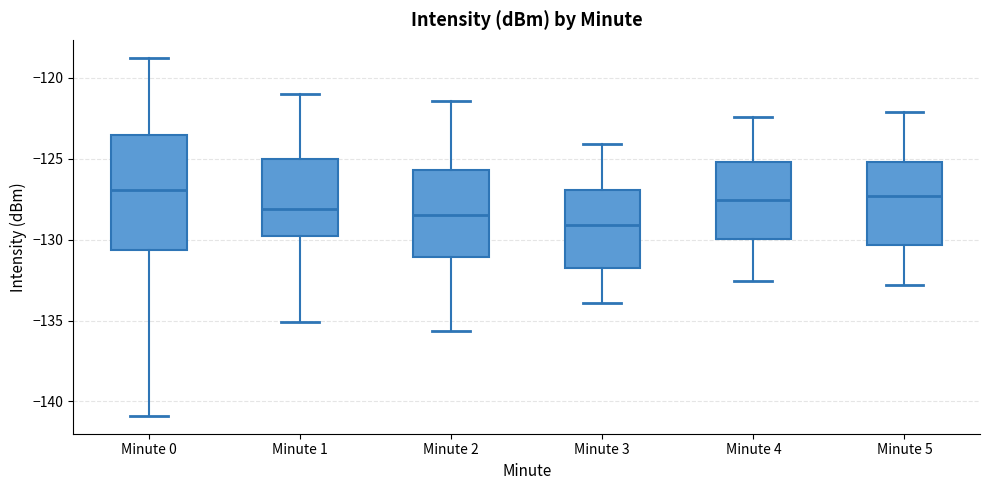

Which box's median line is the lowest?

Minute 3